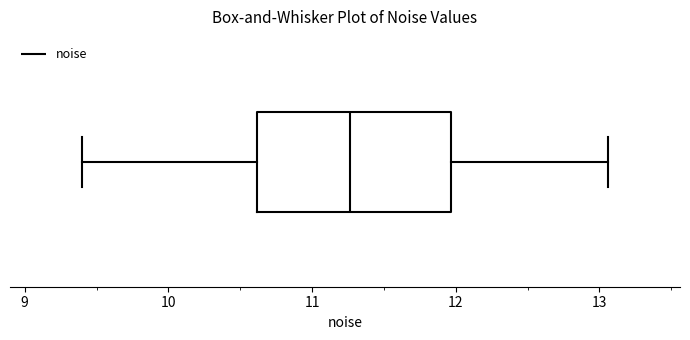

Transcribe this box plot: give where the median line is, the range the box spans, and where the two whiskers end, as read against the x-axis. The values are not printed on the chart, so give them approximately, as read against the axis.

median 11.3, box 10.6 to 12.0, whiskers 9.4 to 13.1